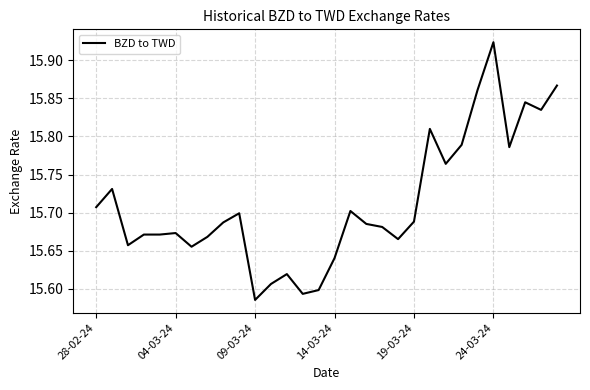

What is the difference between the maximum and minimum values?

0.3